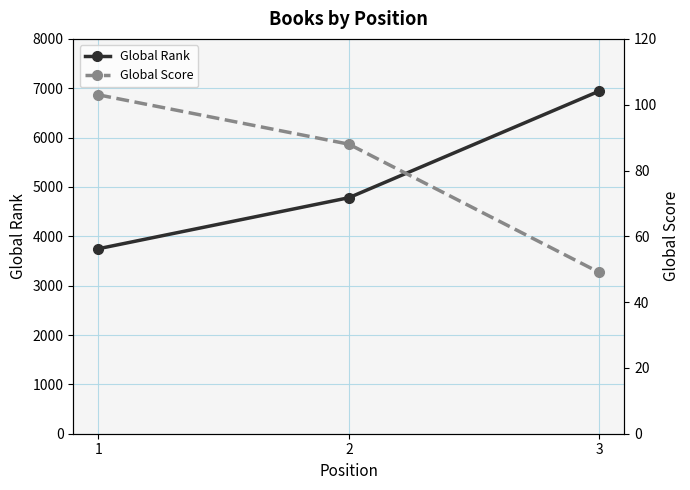

The Global Rank series shows 7744 at 2. True or false?

False